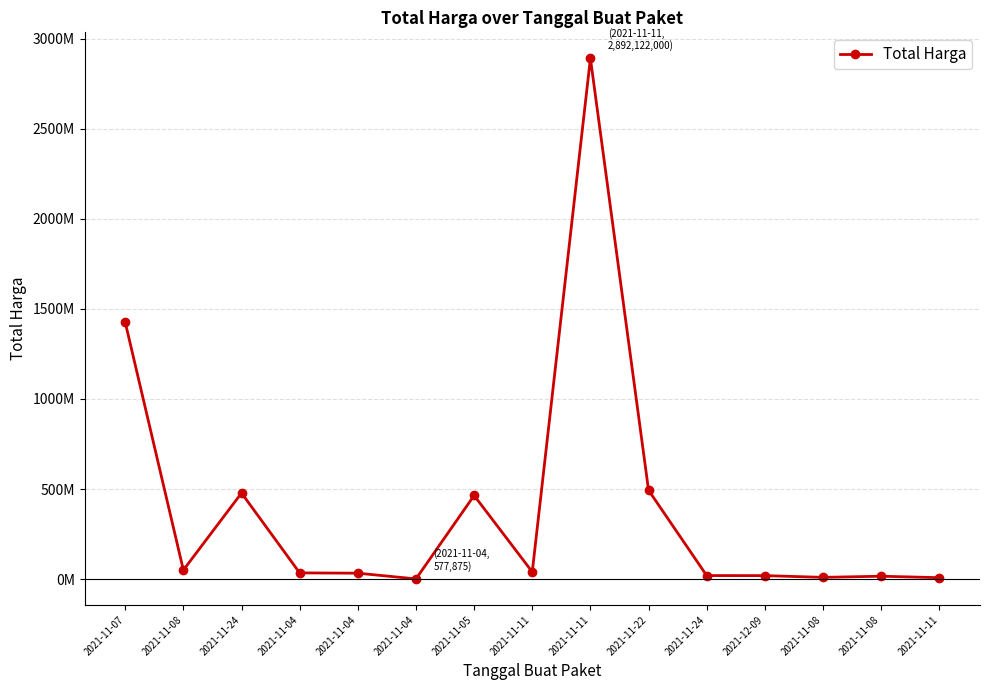

How many interior local valleys (lower than both neighbors) does the data have?

4